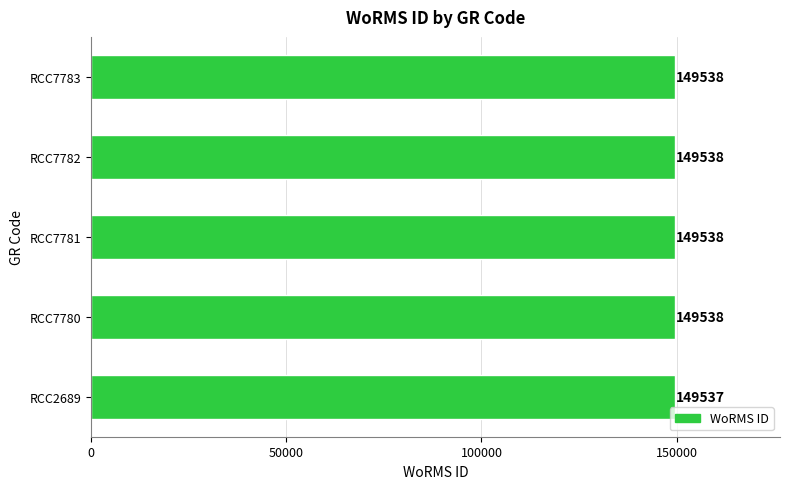

Does the chart contain stacked bars?

No